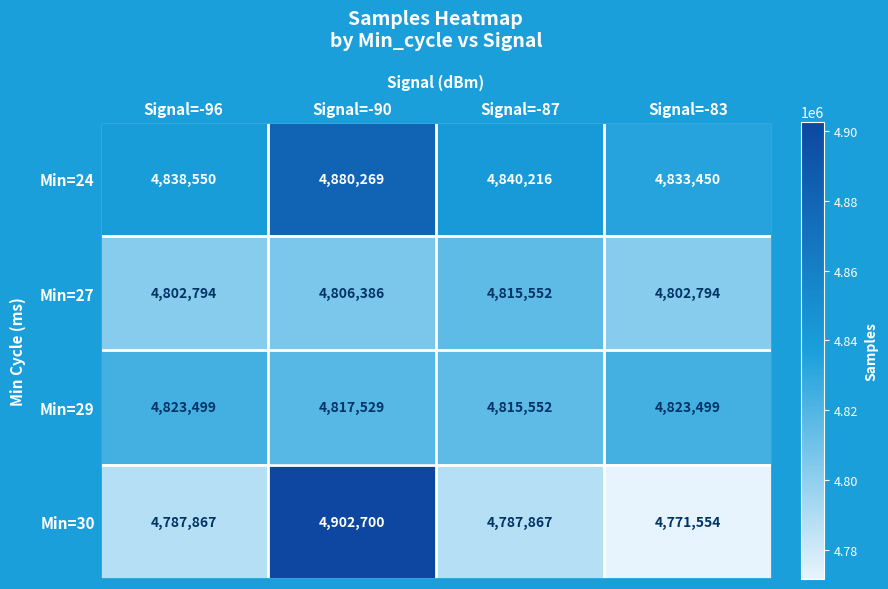

True or false: Min=29 has a value of 2497556 at Signal=-96.

False